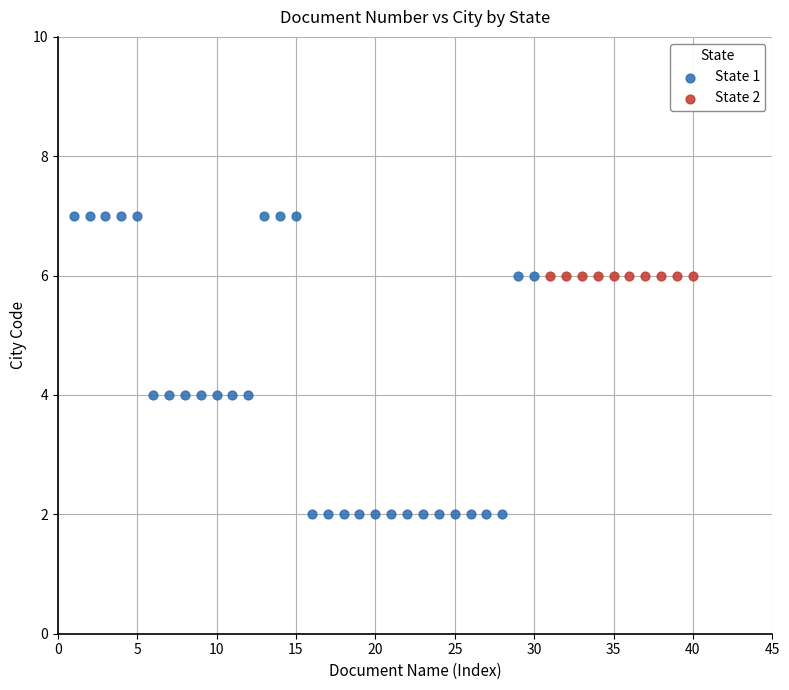

Which series reaches the minimum Y coordinate?

State 1